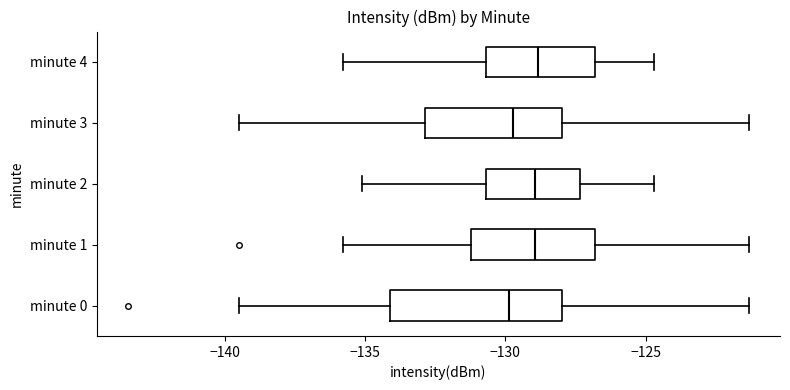

Where does the median line of the box for minute 2 sit on the x-axis? The values are not printed on the chart, so give them approximately, as read against the axis.

-129.0